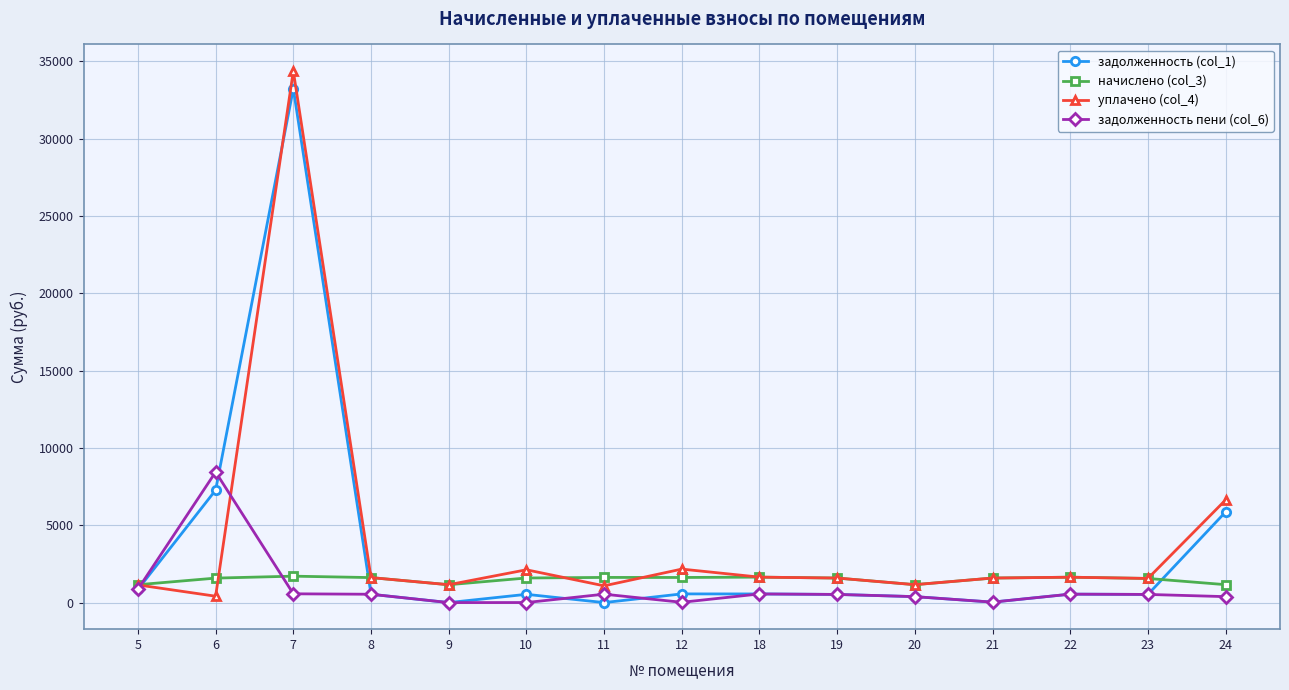

What is the minimum value shown in the chart?

2.4